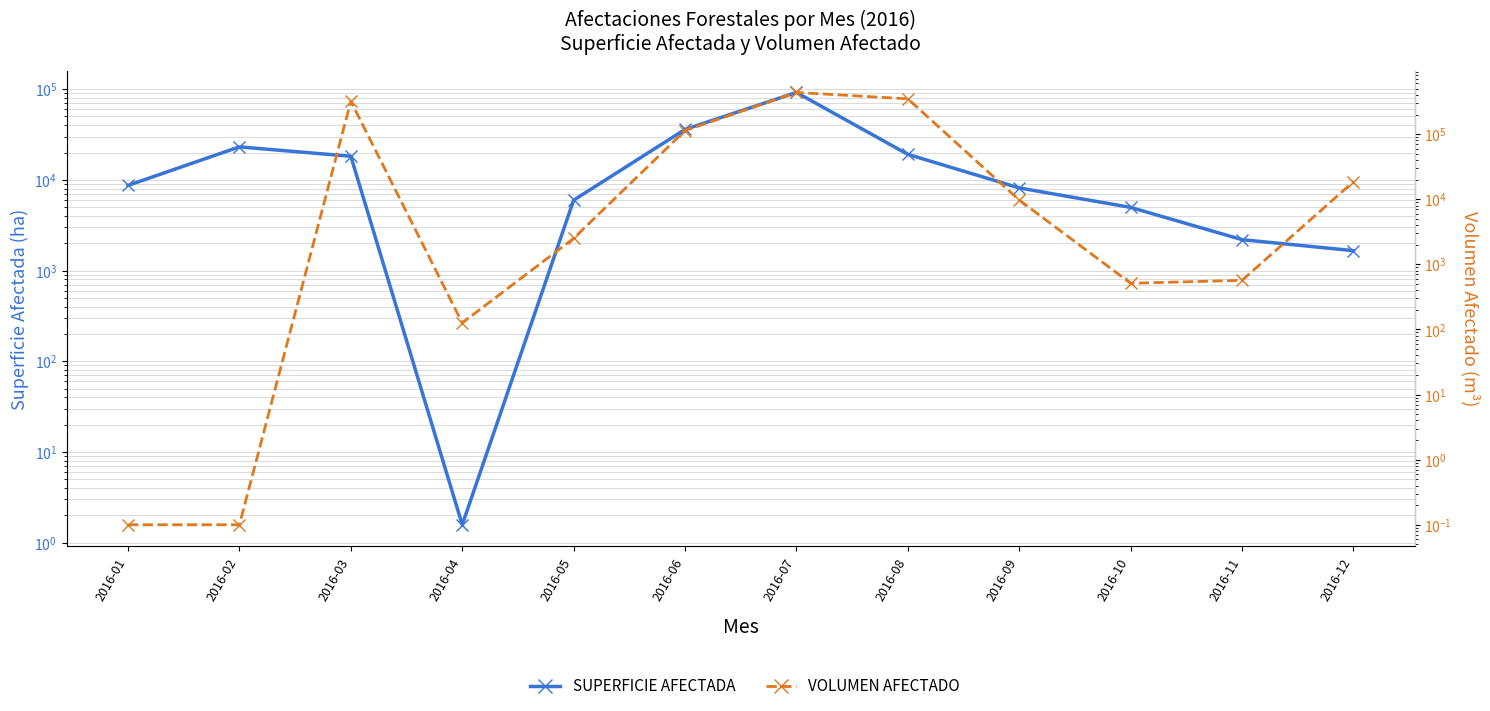

The VOLUMEN AFECTADO series shows 205.8 at 2016-10. True or false?

False